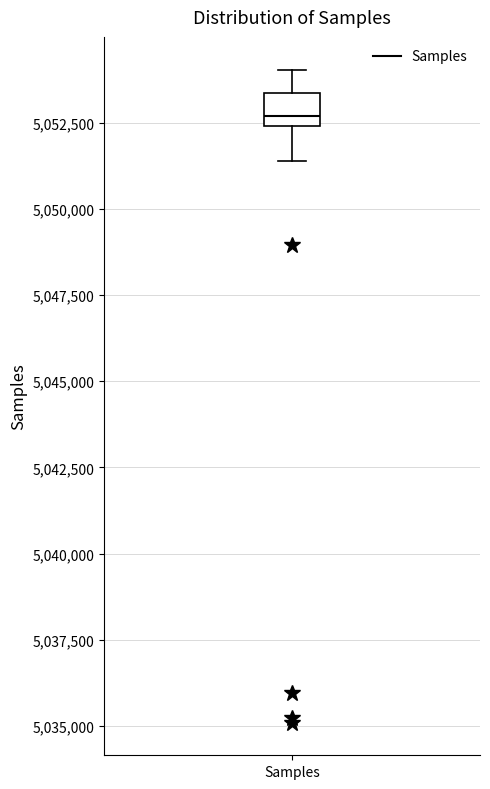

Transcribe this box plot: give where the median line is, the range the box spans, and where the two whiskers end, as read against the y-axis. The values are not printed on the chart, so give them approximately, as read against the axis.

median 5052500 (just above the box's lower edge), box 5052500 to 5053500, whiskers 5051500 to 5054000